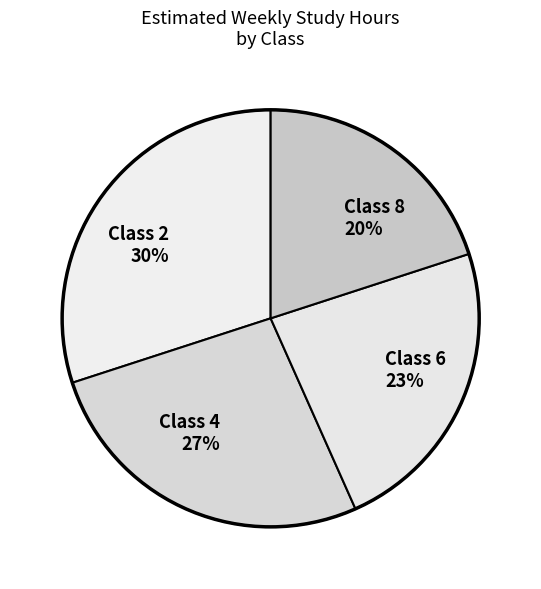

Is it true that Class 2 30% is 39% of the pie?

False